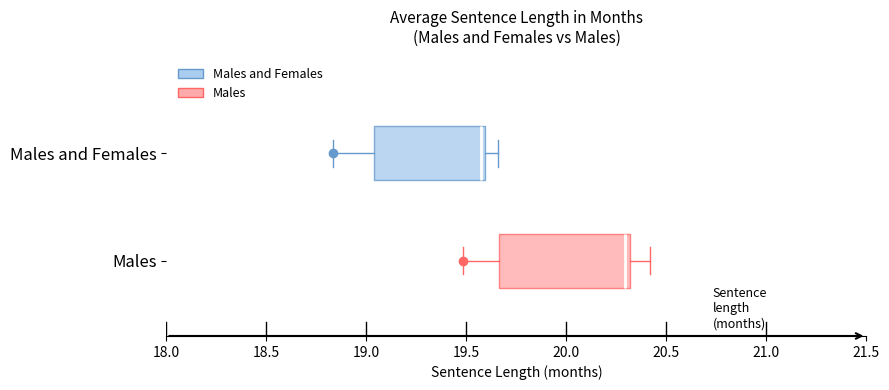

Reading bottom to top, transcribe this box plot: for each box, give where its median line is, the range the box spans, and where its two whiskers end, as read against the x-axis. The values are not printed on the chart, so give them approximately, as read against the axis.

Males: median 20.30 (just left of the box's right edge), box 19.65 to 20.30, whiskers 19.50 to 20.40
Males and Females: median 19.55, box 19.05 to 19.60, whiskers 18.85 to 19.65